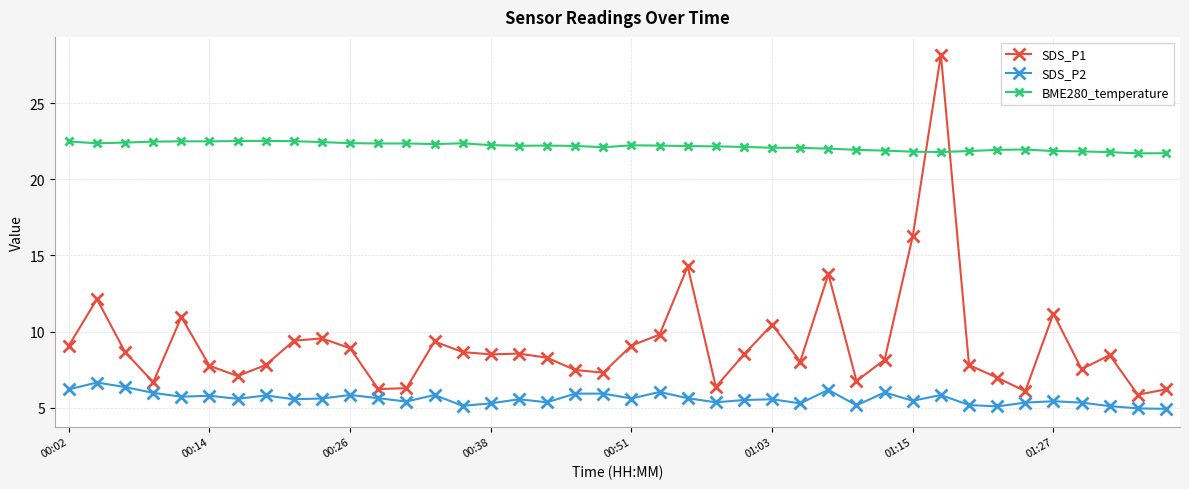

Which series has the largest range (max minus min)?

SDS_P1